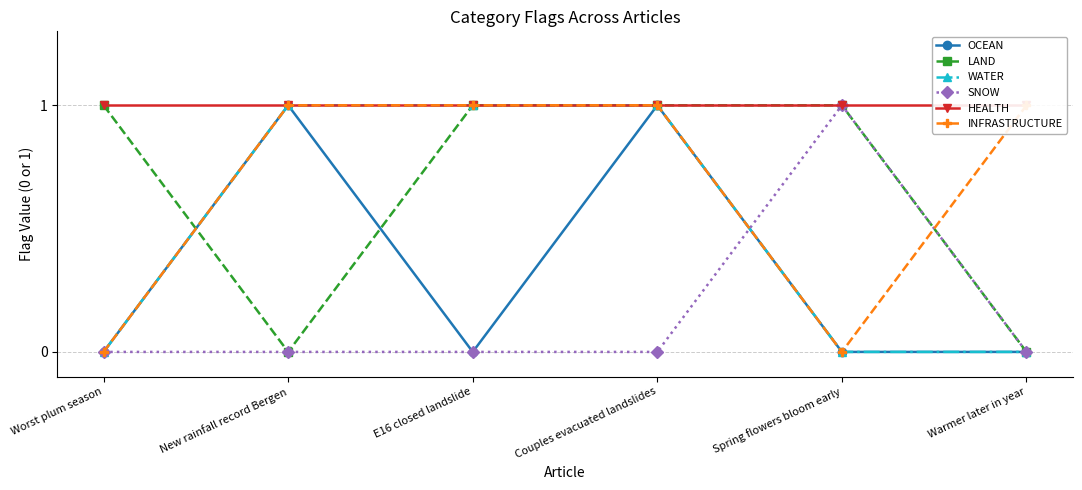

Rank the series by their maximum value, from lowest to highest.

OCEAN, LAND, WATER, SNOW, HEALTH, INFRASTRUCTURE